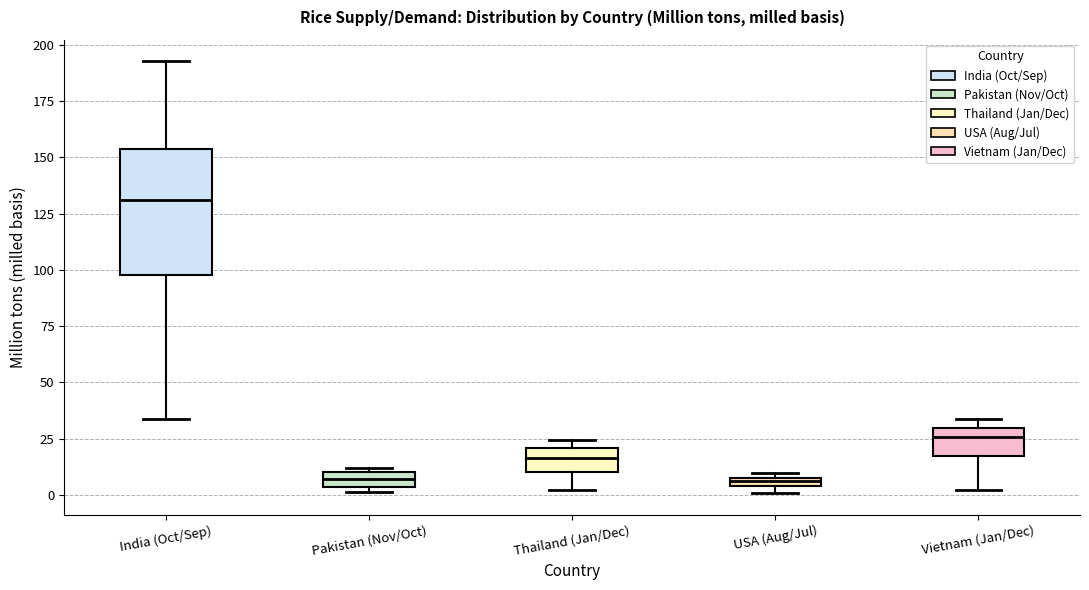

Which box is the tallest, from its lower edge to its upper edge?

India (Oct/Sep)